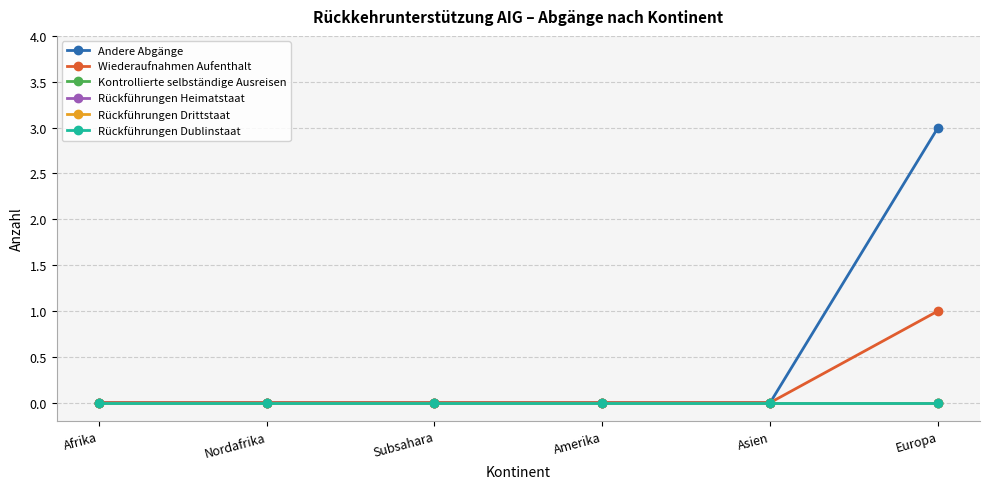

At which label does Kontrollierte selbständige Ausreisen reach its peak?

Afrika